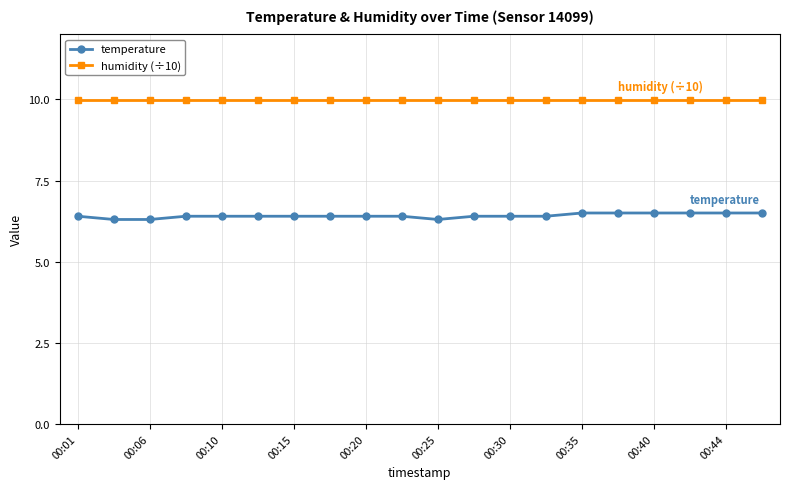

What is the average value of the temperature series?

6.4